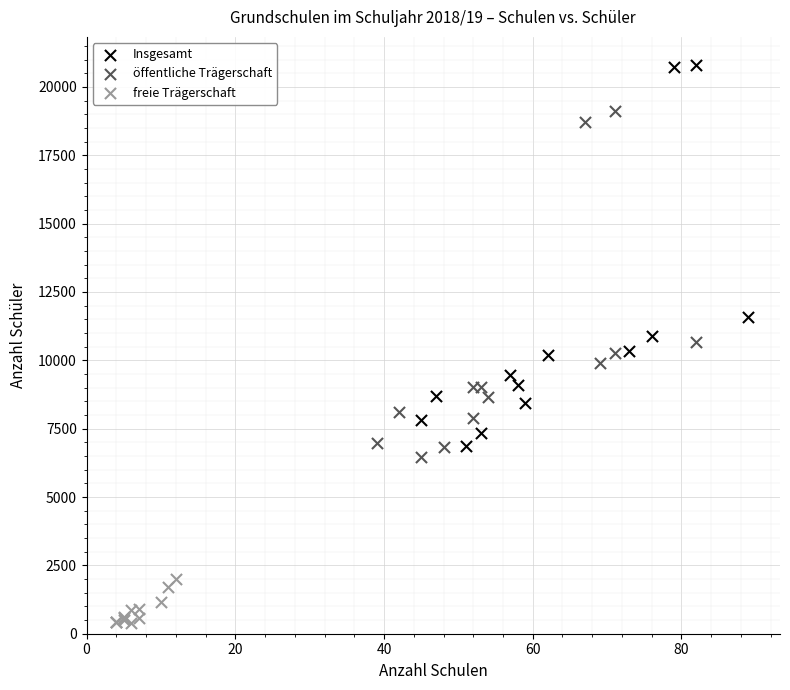

Which series has the widest spread of Y values?

Insgesamt